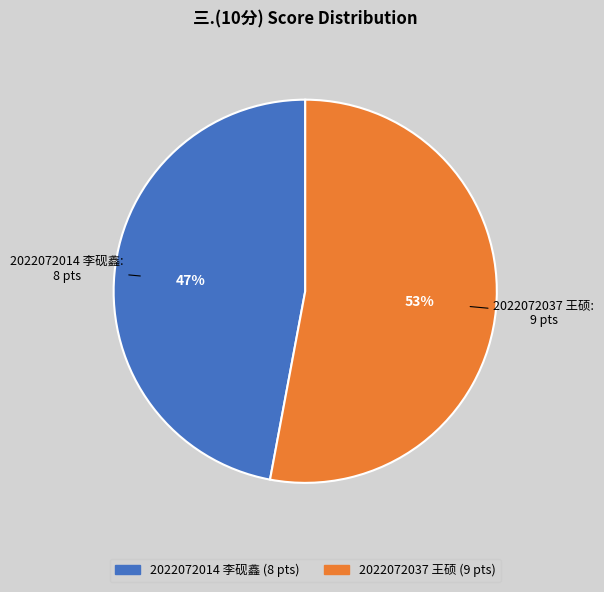

To the nearest percent, what percentage of the pie is 2022072037 王硕?

53%